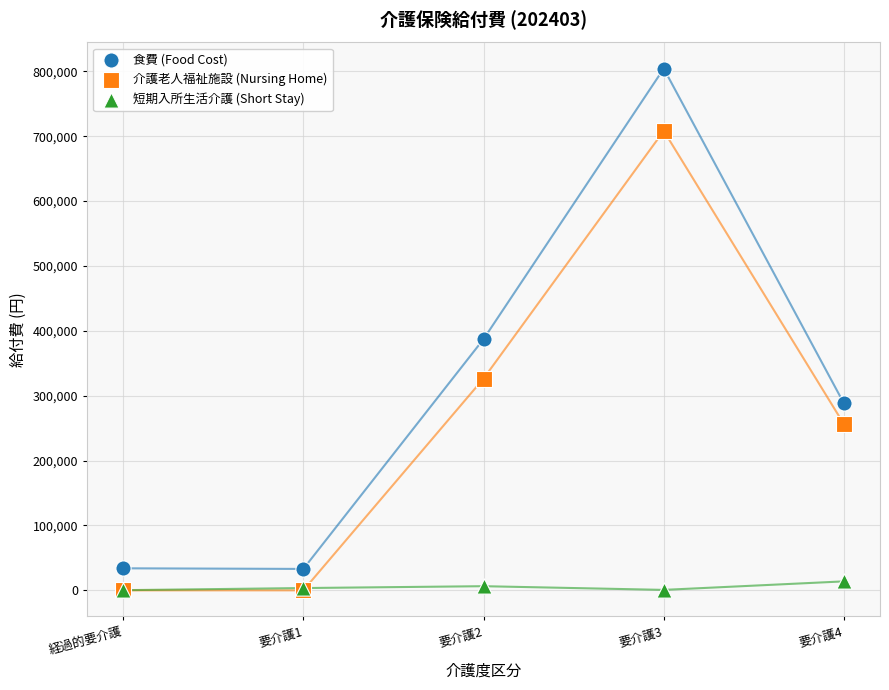

Across all series, what Y value is closest to 402139?

387295